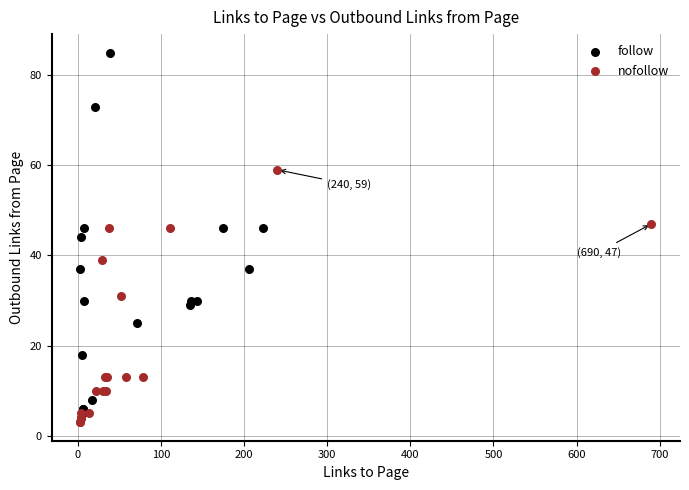

Which series has the largest Y range (max minus min)?

follow